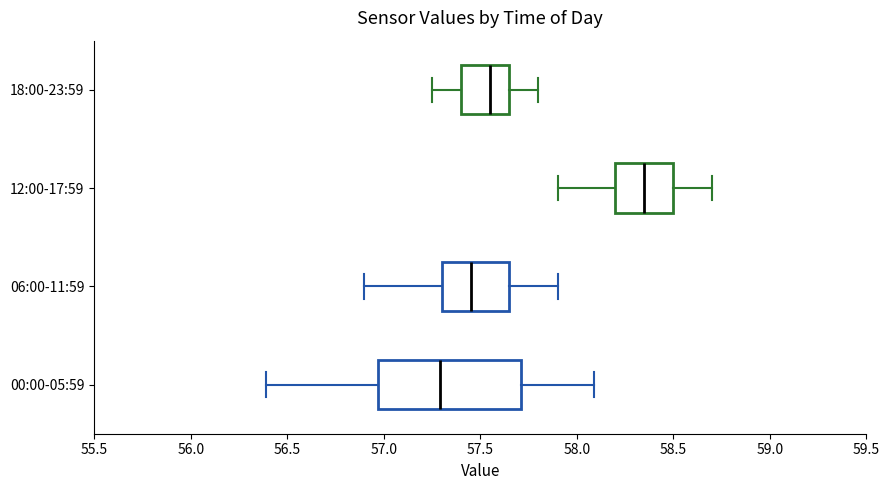

Reading bottom to top, transcribe this box plot: for each box, give where its median line is, the range the box spans, and where its two whiskers end, as read against the x-axis. The values are not printed on the chart, so give them approximately, as read against the axis.

00:00-05:59: median 57.30, box 56.95 to 57.70, whiskers 56.40 to 58.10
06:00-11:59: median 57.45, box 57.30 to 57.65, whiskers 56.90 to 57.90
12:00-17:59: median 58.35, box 58.20 to 58.50, whiskers 57.90 to 58.70
18:00-23:59: median 57.55, box 57.40 to 57.65, whiskers 57.25 to 57.80